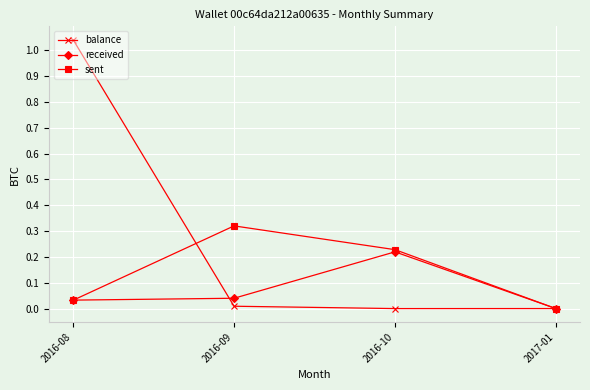

Rank the series by their average value, from highest to lowest.

balance, sent, received